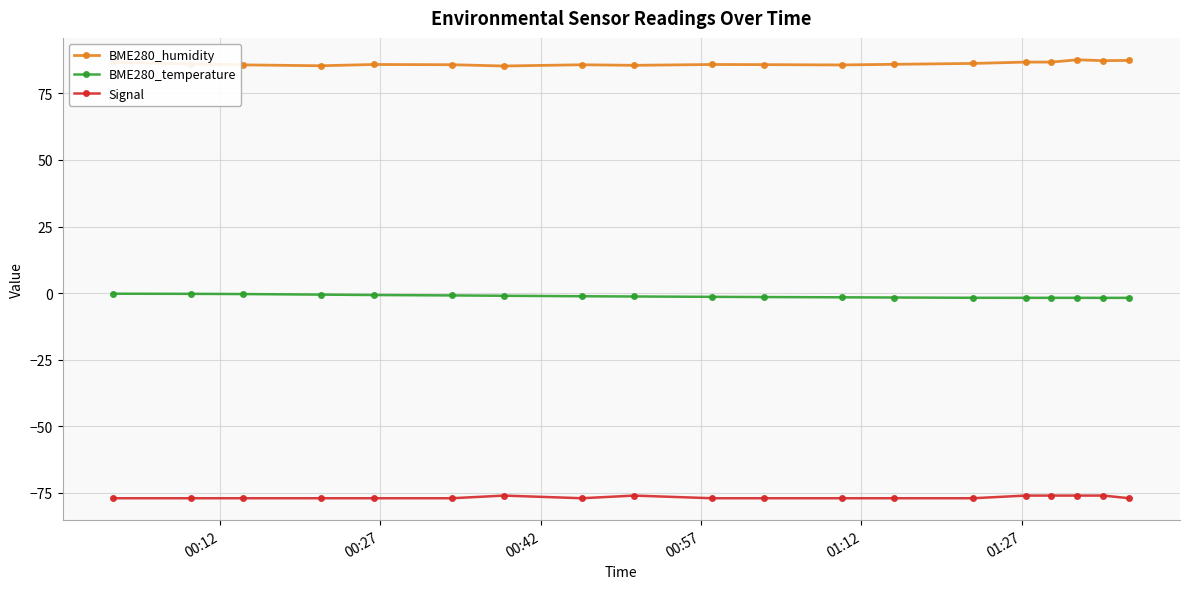

What is the highest value of the Signal series?

-76.0